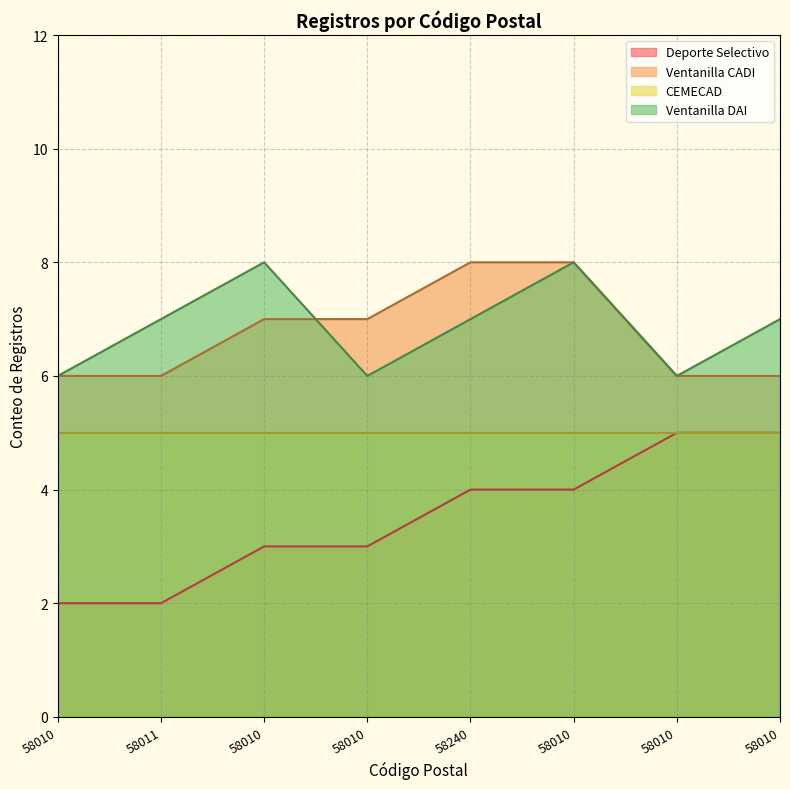

What is the sum of all Ventanilla CADI values?

54